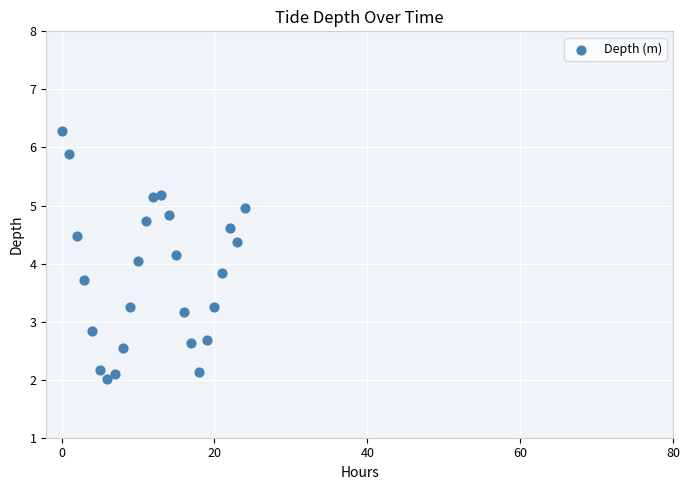

What is the range of Y values (max minus min)?

4.3